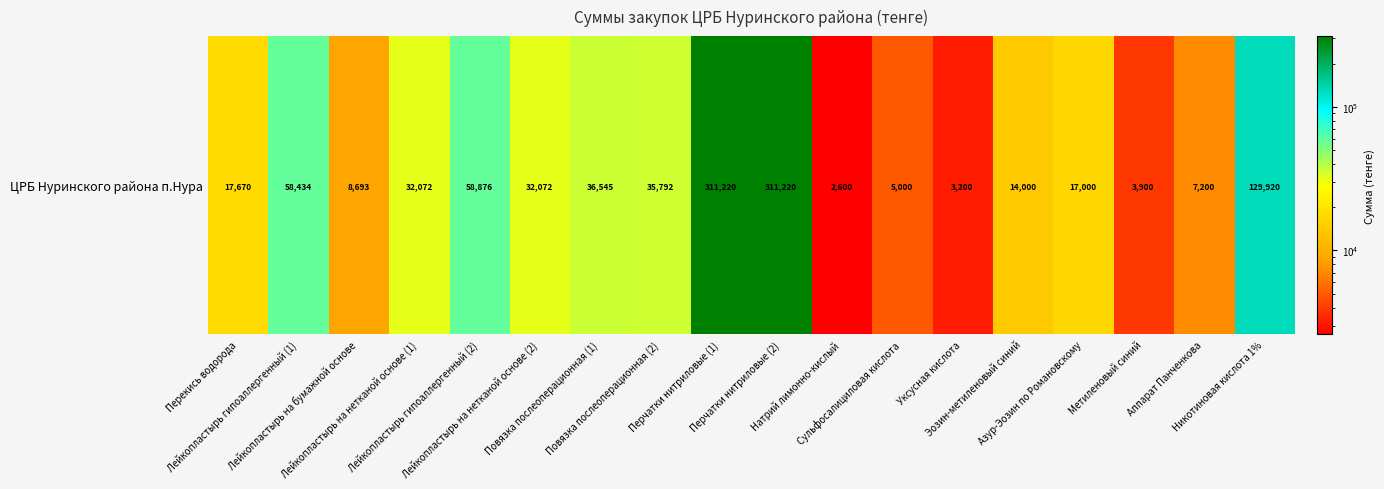

What is the minimum value shown in the chart?

2600